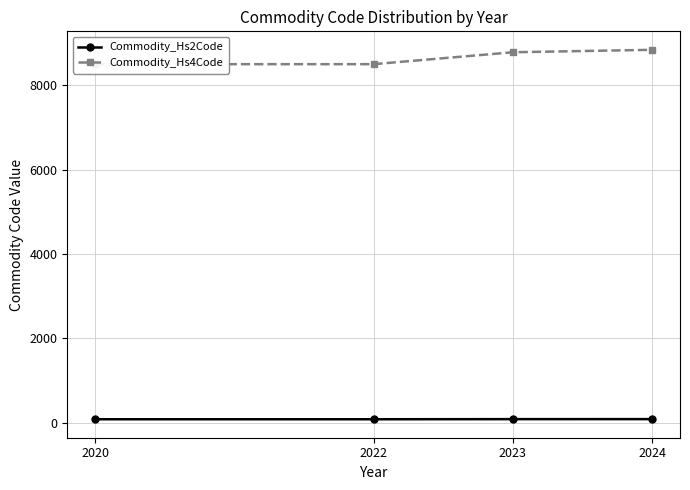

True or false: Commodity_Hs2Code has more than 2 interior local peaks.

False